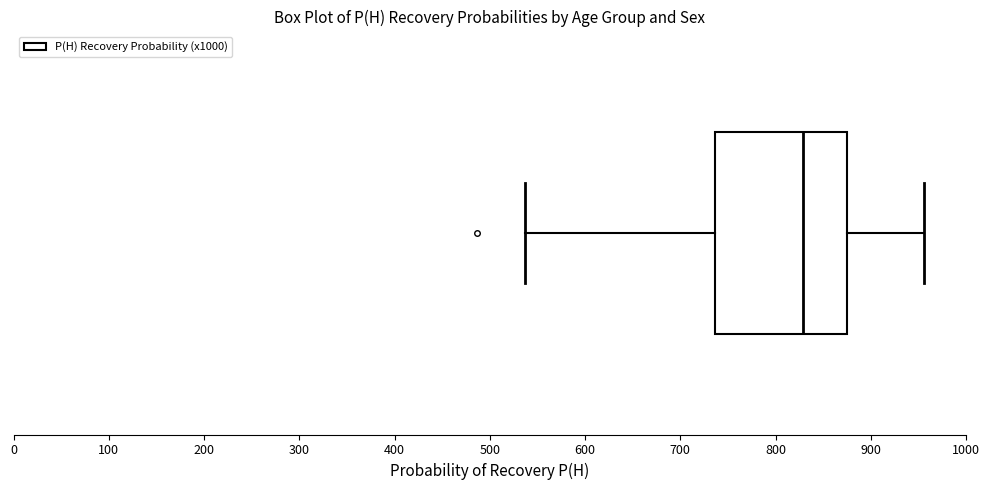

Where is the left edge of the box on the x-axis? The values are not printed on the chart, so give them approximately, as read against the axis.

740